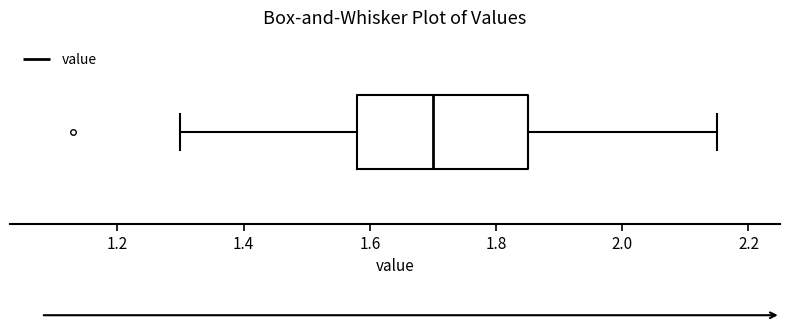

Read this box plot against the x-axis: the position of the median line, the range covered by the box, and the ends of both whiskers. The values are not printed on the chart, so give them approximately, as read against the axis.

median 1.70, box 1.58 to 1.86, whiskers 1.30 to 2.16